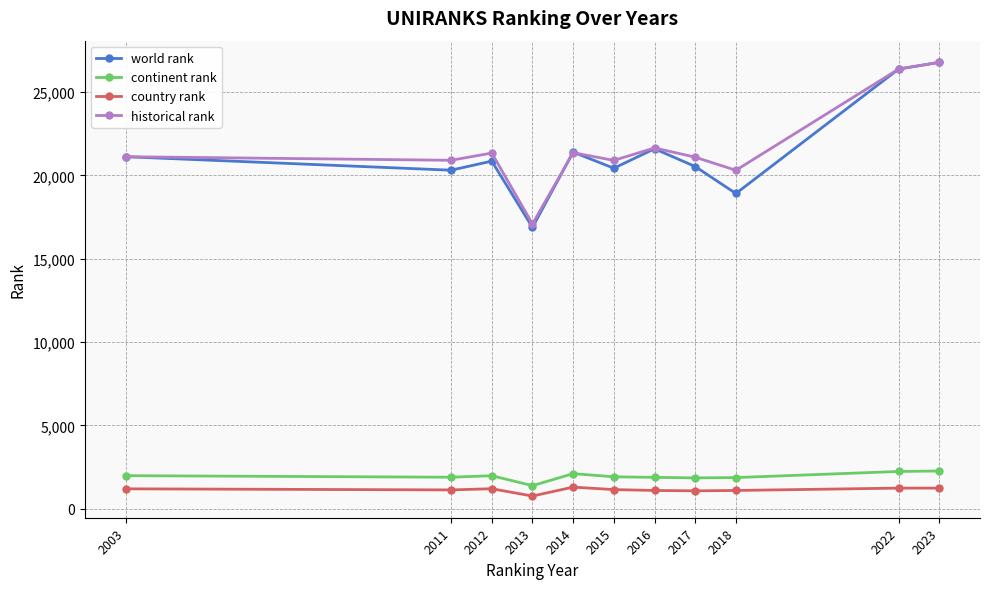

Is the value of country rank at 2012 greater than the value of world rank at 2011?

No